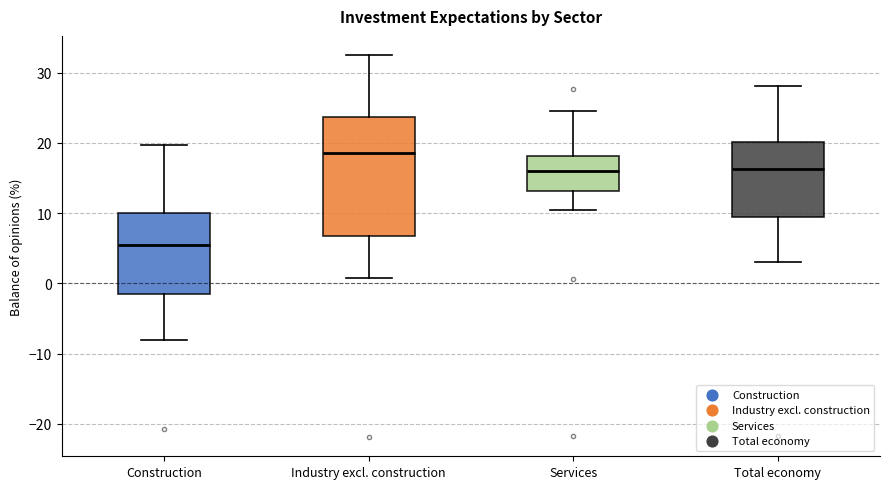

Comparing the boxes themselves (not the whiskers), which one is the tallest?

Industry excl. construction